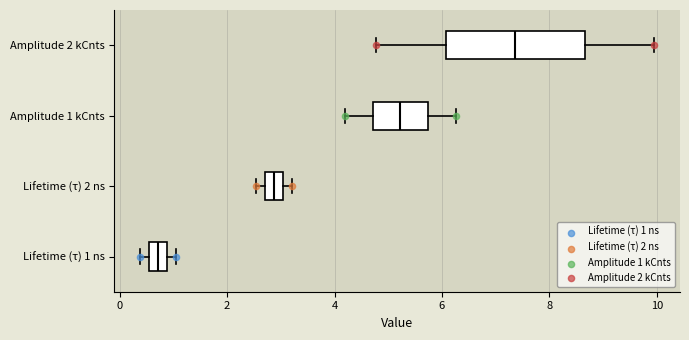

Which box has the furthest to the left median line?

Lifetime (τ) 1 ns